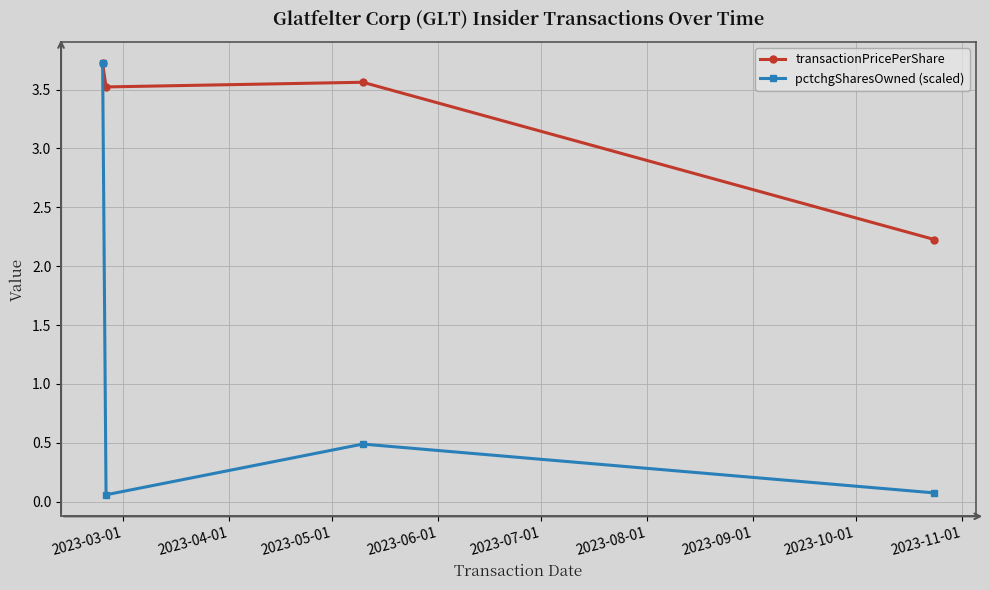

Which series has the largest total across all categories?

transactionPricePerShare